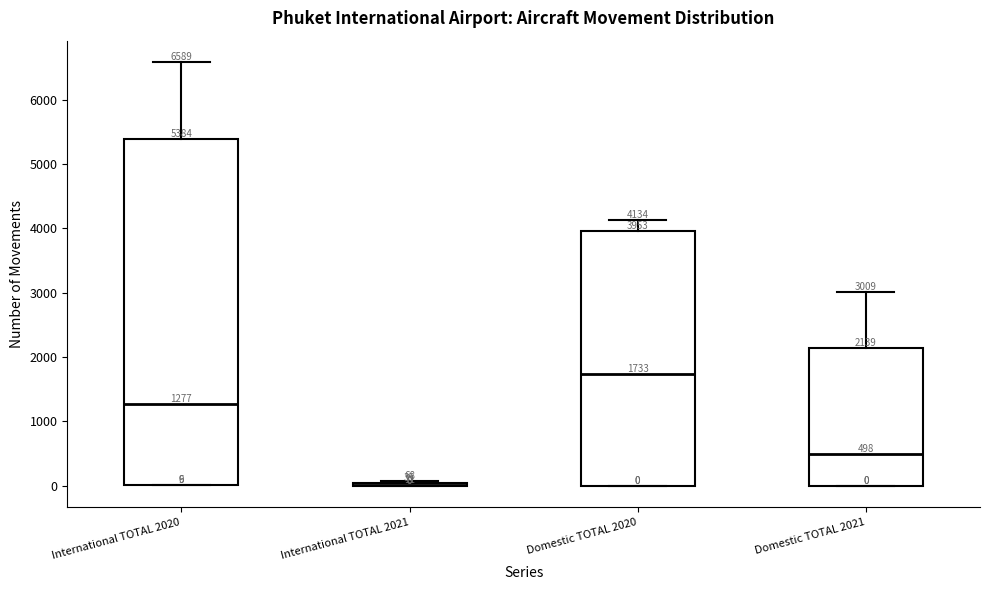

Which box is the tallest, from its lower edge to its upper edge?

International TOTAL 2020